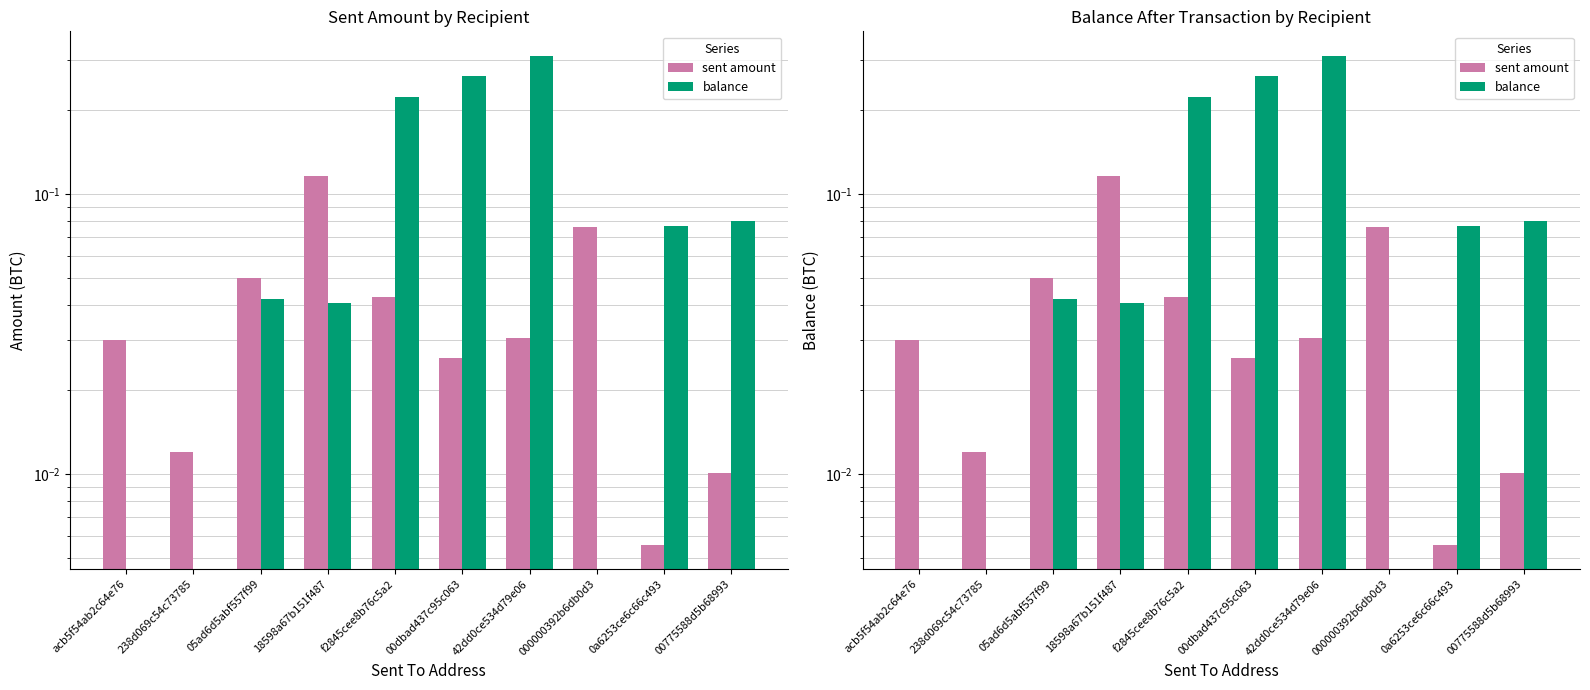

At which category does the chart reach its peak across all series?

42dd0ce534d79e06